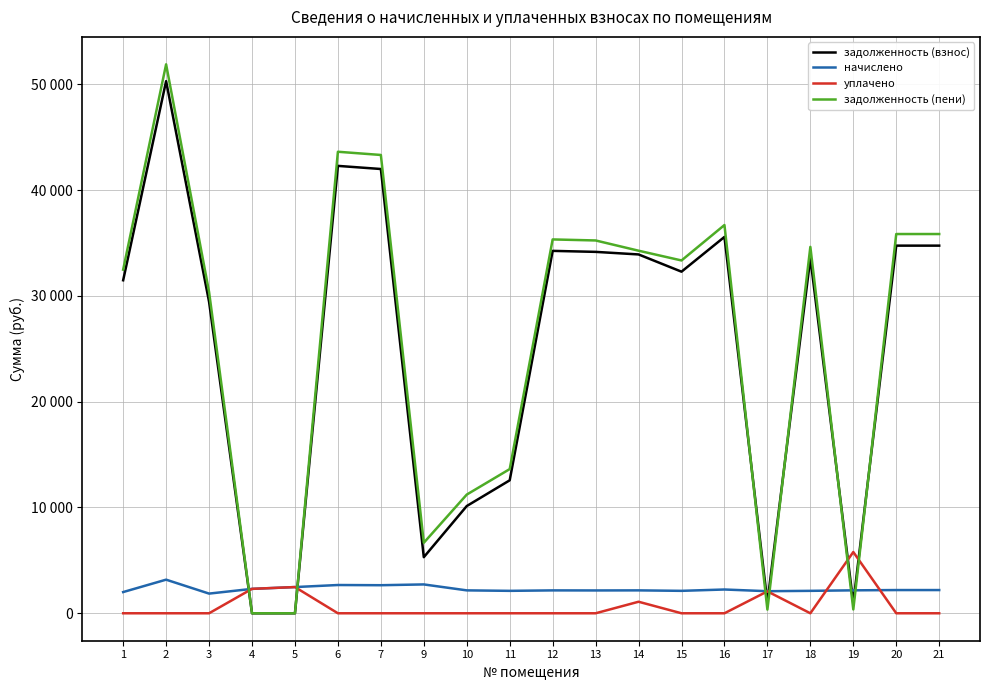

Which series has the largest range (max minus min)?

задолженность (пени)